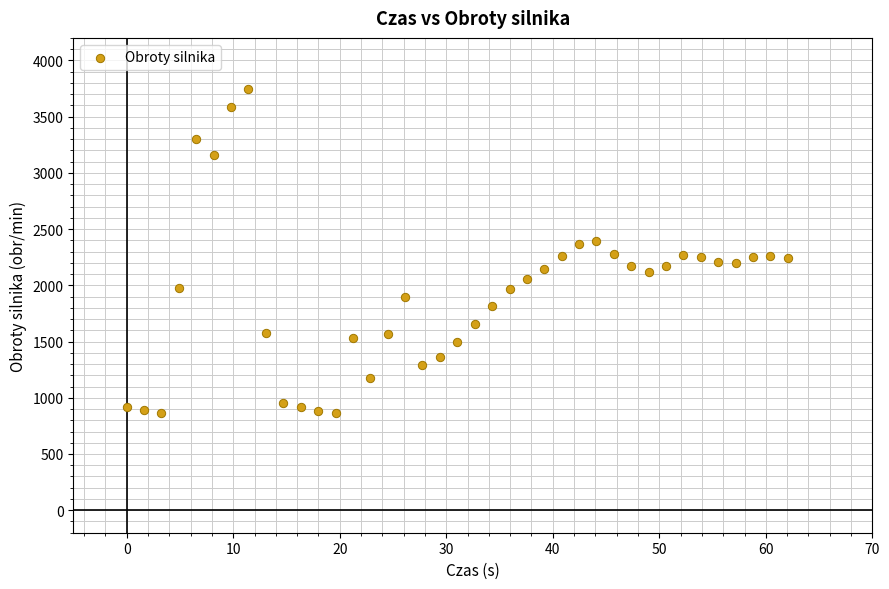

What is the range of Y values (max minus min)?

2878